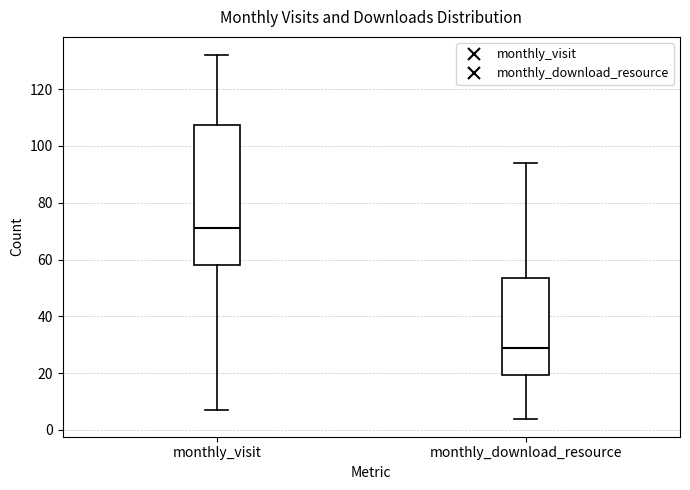

Reading left to right, read every box against the y-axis: the position of its median line, the range the box covers, and the ends of its whiskers. The values are not printed on the chart, so give them approximately, as read against the axis.

monthly_visit: median 72, box 58 to 108, whiskers 8 to 132
monthly_download_resource: median 30, box 20 to 54, whiskers 4 to 94